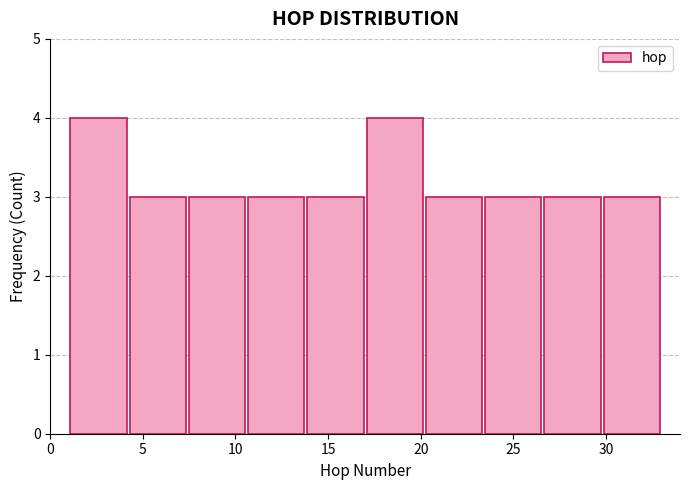

Reading left to right, list every bar in this chart as the range it spans on the x-axis followed by its height. Neither the bar edges nor the heights are printed on the chart, so give them approximately, as read against the axes.

1.0 to 4.2: 4
4.2 to 7.4: 3
7.4 to 10.6: 3
10.6 to 13.8: 3
13.8 to 17.0: 3
17.0 to 20.2: 4
20.2 to 23.4: 3
23.4 to 26.6: 3
26.6 to 29.8: 3
29.8 to 33.0: 3